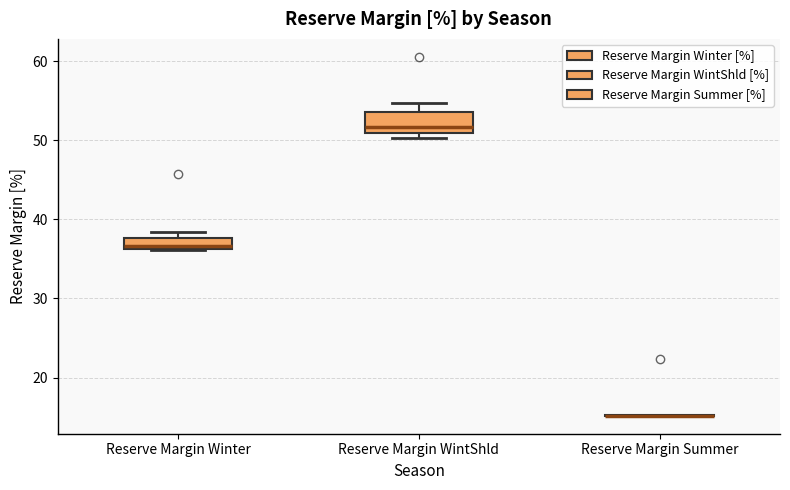

Which box is the tallest, from its lower edge to its upper edge?

Reserve Margin WintShld